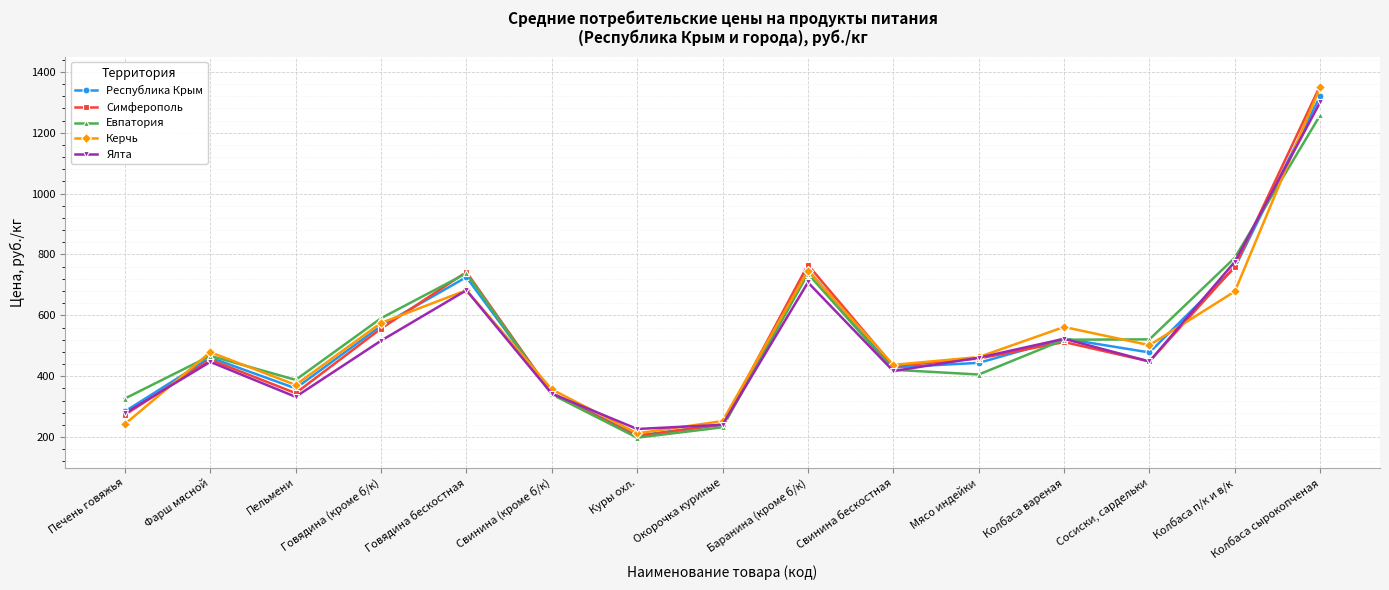

Which series has the largest range (max minus min)?

Симферополь